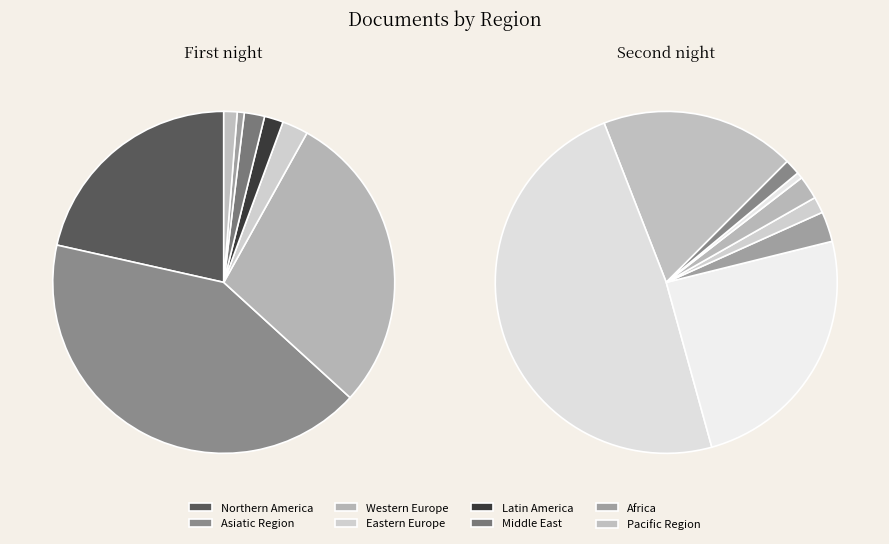

Combined, what portion of the pie is 13 and Middle East?

3.6%